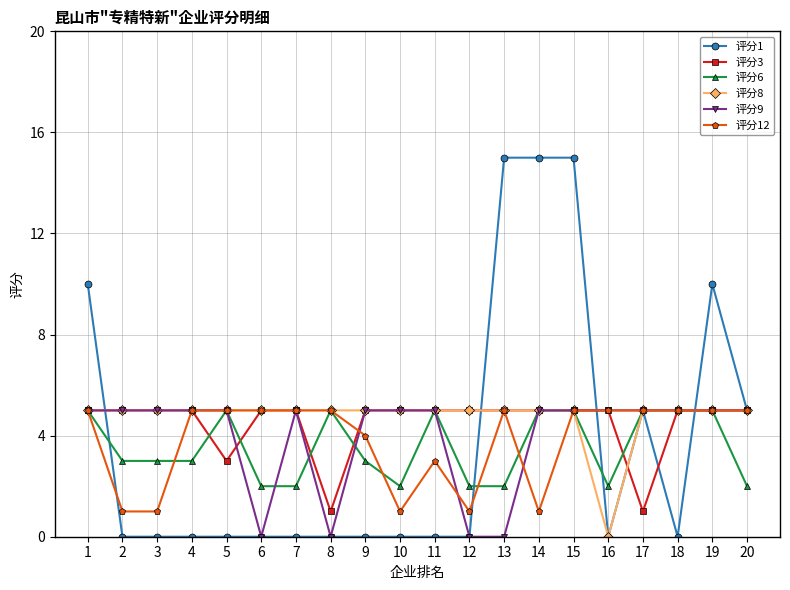

What is the value of the 评分9 point at the 7th from the left?

5